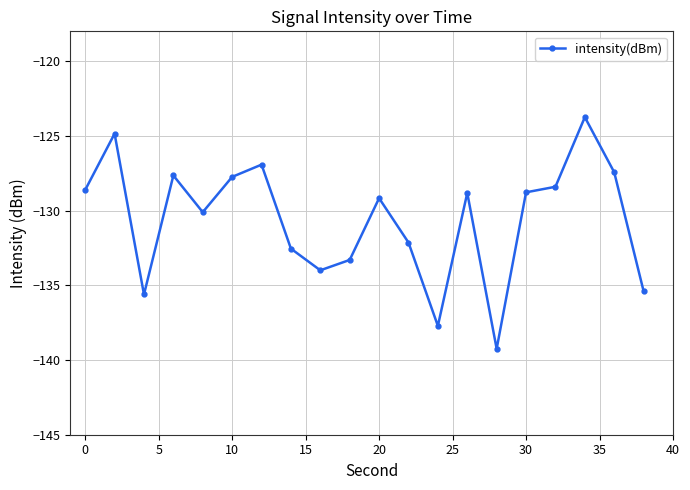

How many lines are shown in the chart?

1